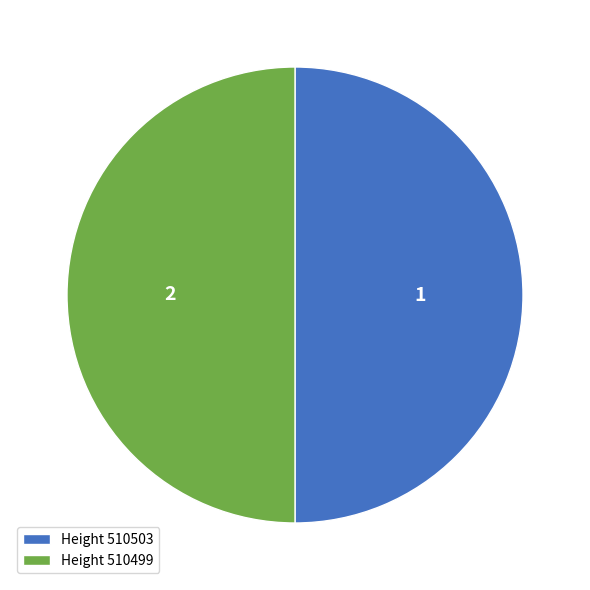

Do Height 510499 and Height 510503 together represent more than half of the pie?

Yes